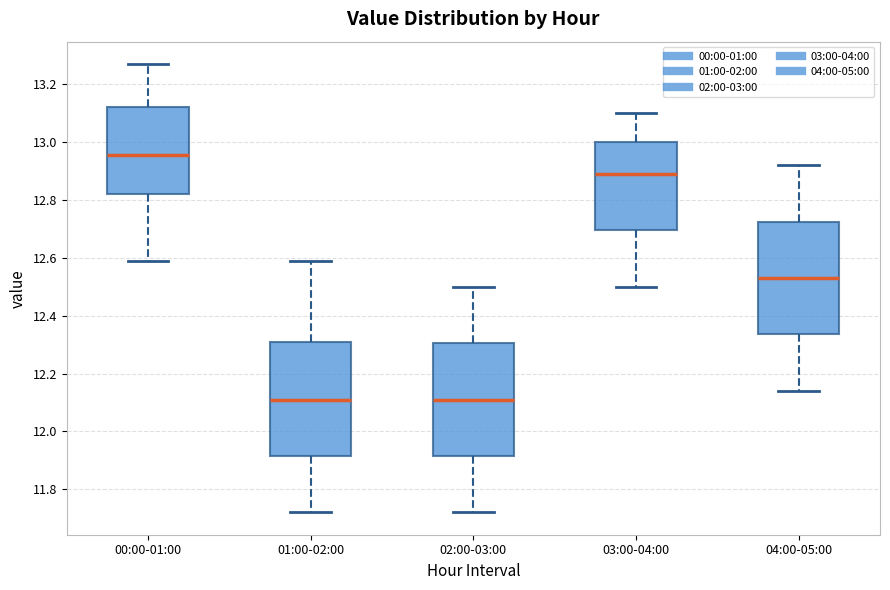

Reading left to right, transcribe this box plot: for each box, give where its median line is, the range the box spans, and where its two whiskers end, as read against the y-axis. The values are not printed on the chart, so give them approximately, as read against the axis.

00:00-01:00: median 12.96, box 12.82 to 13.12, whiskers 12.60 to 13.28
01:00-02:00: median 12.12, box 11.92 to 12.30, whiskers 11.72 to 12.60
02:00-03:00: median 12.12, box 11.92 to 12.30, whiskers 11.72 to 12.50
03:00-04:00: median 12.90, box 12.70 to 13.00, whiskers 12.50 to 13.10
04:00-05:00: median 12.54, box 12.34 to 12.72, whiskers 12.14 to 12.92